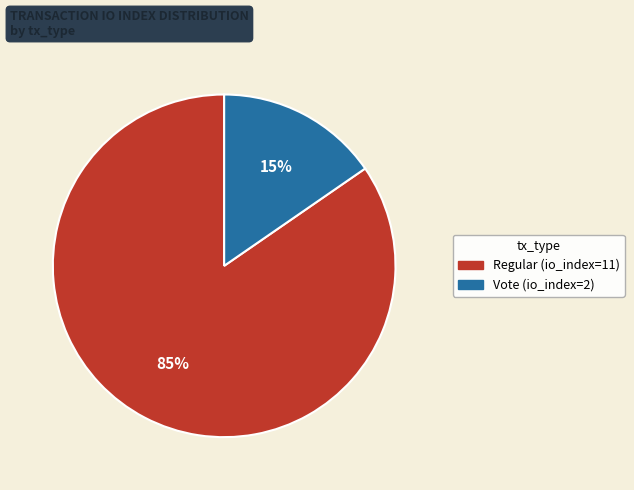

How many segments does this pie chart have?

2